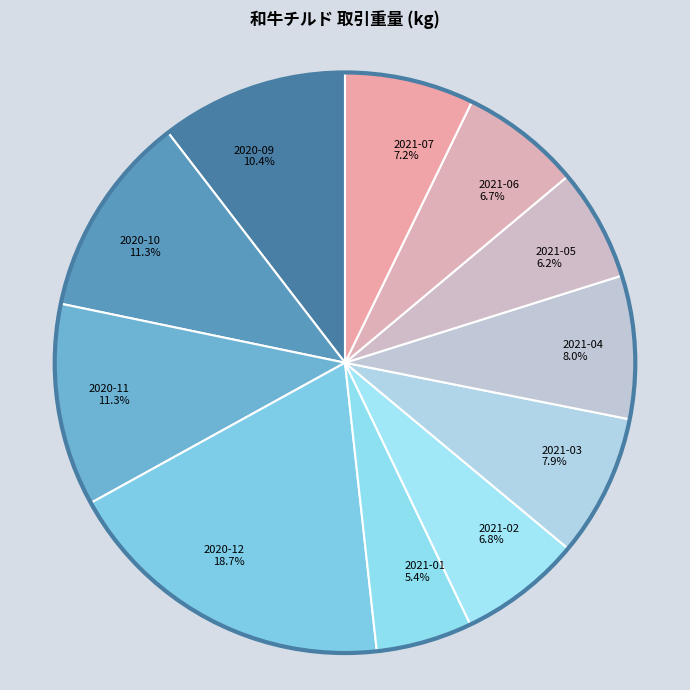

What is the largest slice in the pie chart?

2020-12